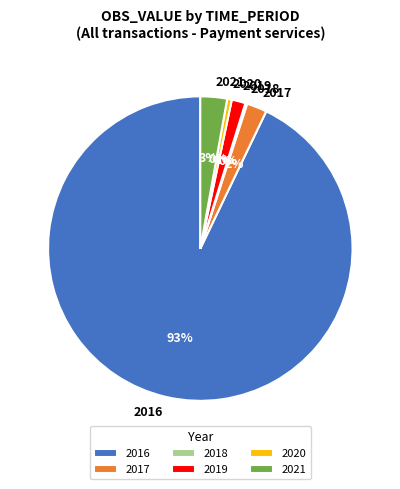

To the nearest percent, what is the average slice percentage?

17%